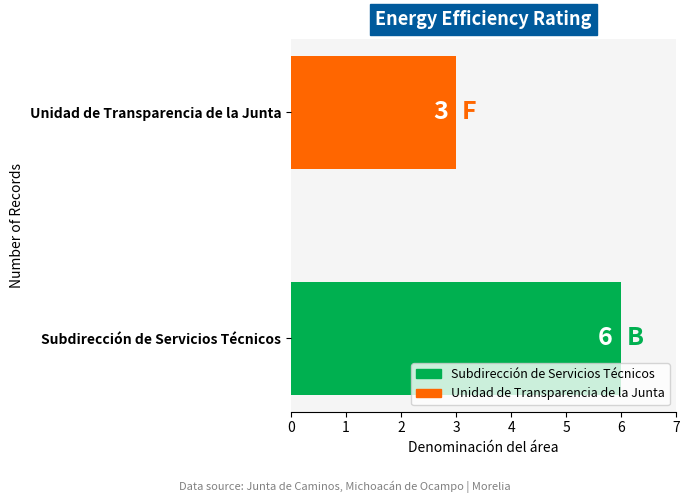

What value does the data have at Subdirección de Servicios Técnicos?

6